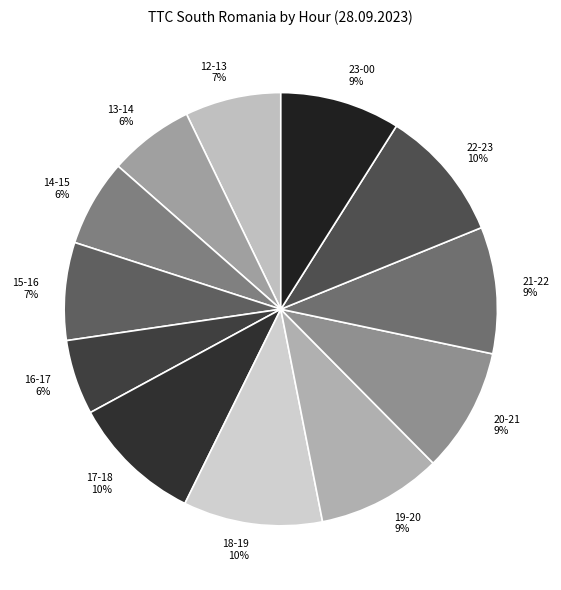

True or false: 21-22 accounts for 3% of the total.

False